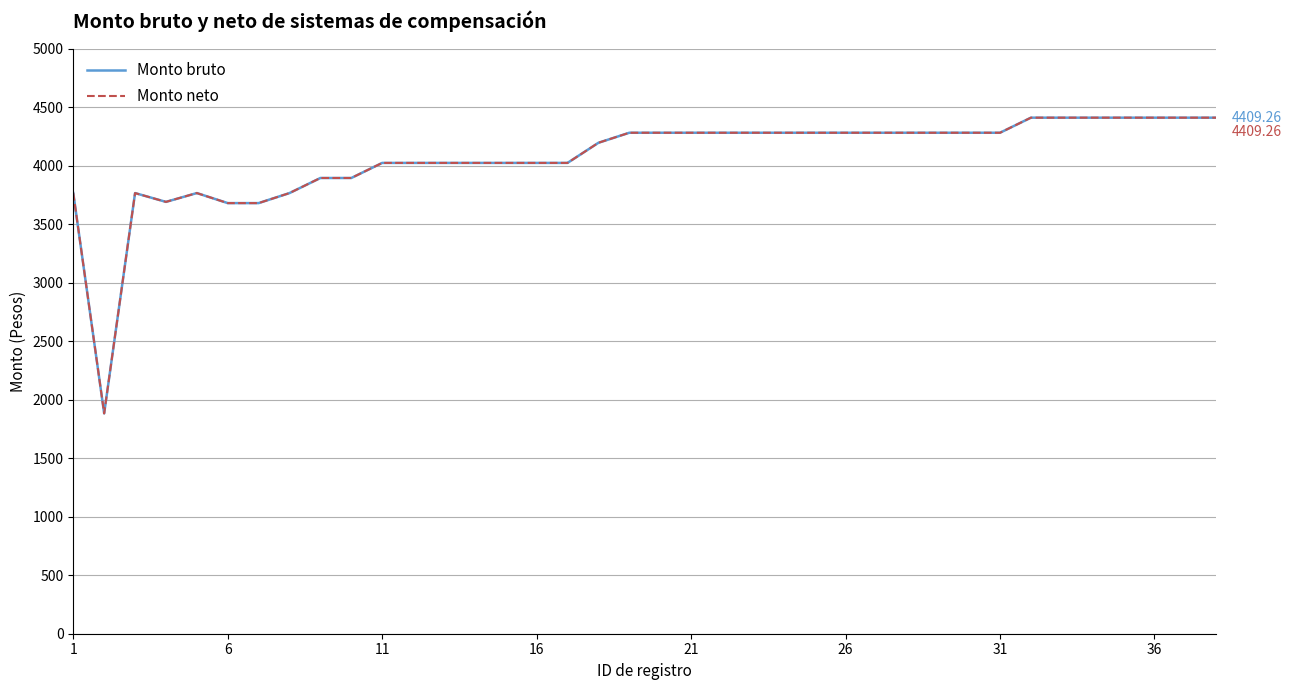

Reading right to left, list all the values displayed in this chart.

Monto bruto: 4409.3	4409.3	4409.3	4409.3	4409.3	4409.3	4409.3	4280.4	4280.4	4280.4	4280.4	4280.4	4280.4	4280.4	4280.4	4280.4	4280.4	4280.4	4280.4	4280.4	4194.7	4022.7	4022.7	4022.7	4022.7	4022.7	4022.7	4022.7	3893.9	3893.9	3765.1	3679.3	3679.3	3765.1	3689.8	3765.1	1882.5	3765.1
Monto neto: 4409.3	4409.3	4409.3	4409.3	4409.3	4409.3	4409.3	4280.4	4280.4	4280.4	4280.4	4280.4	4280.4	4280.4	4280.4	4280.4	4280.4	4280.4	4280.4	4280.4	4194.7	4022.7	4022.7	4022.7	4022.7	4022.7	4022.7	4022.7	3893.9	3893.9	3765.1	3679.3	3679.3	3765.1	3689.8	3765.1	1882.5	3765.1